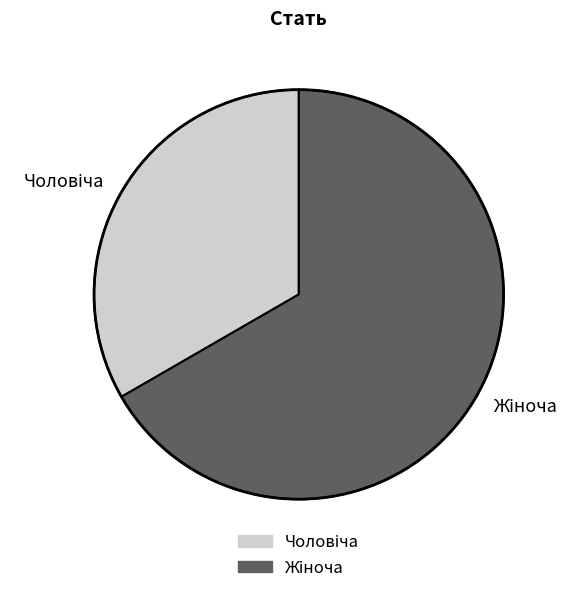

Is there a majority slice in this chart?

Yes